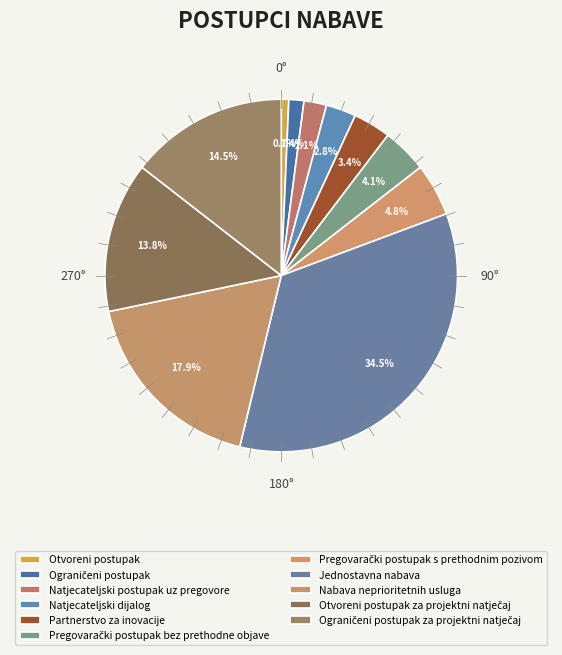

Is Pregovarački postupak bez prethodne objave the majority of the pie?

No